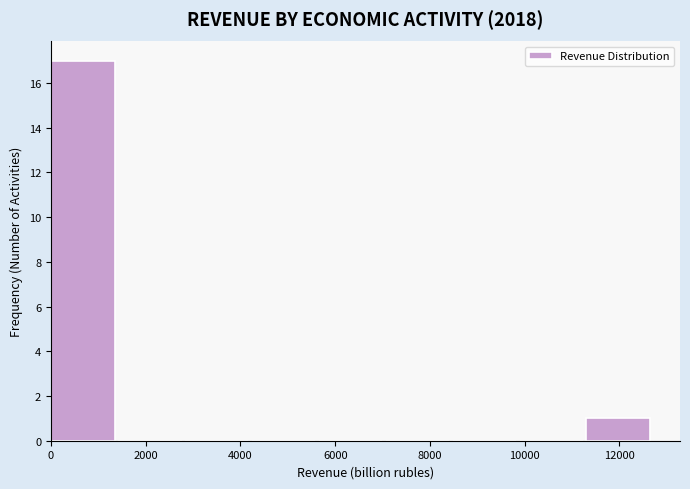

Reading left to right, transcribe this chart: for each bar, give the range it covers on the x-axis and its height. Neither the bar edges nor the heights are printed on the chart, so give them approximately, as read against the axes.

0 to 1400: 17
1400 to 2800: 0
2800 to 4200: 0
4200 to 5600: 0
5600 to 7000: 0
7000 to 8400: 0
8400 to 9800: 0
9800 to 11400: 0
11400 to 12800: 1